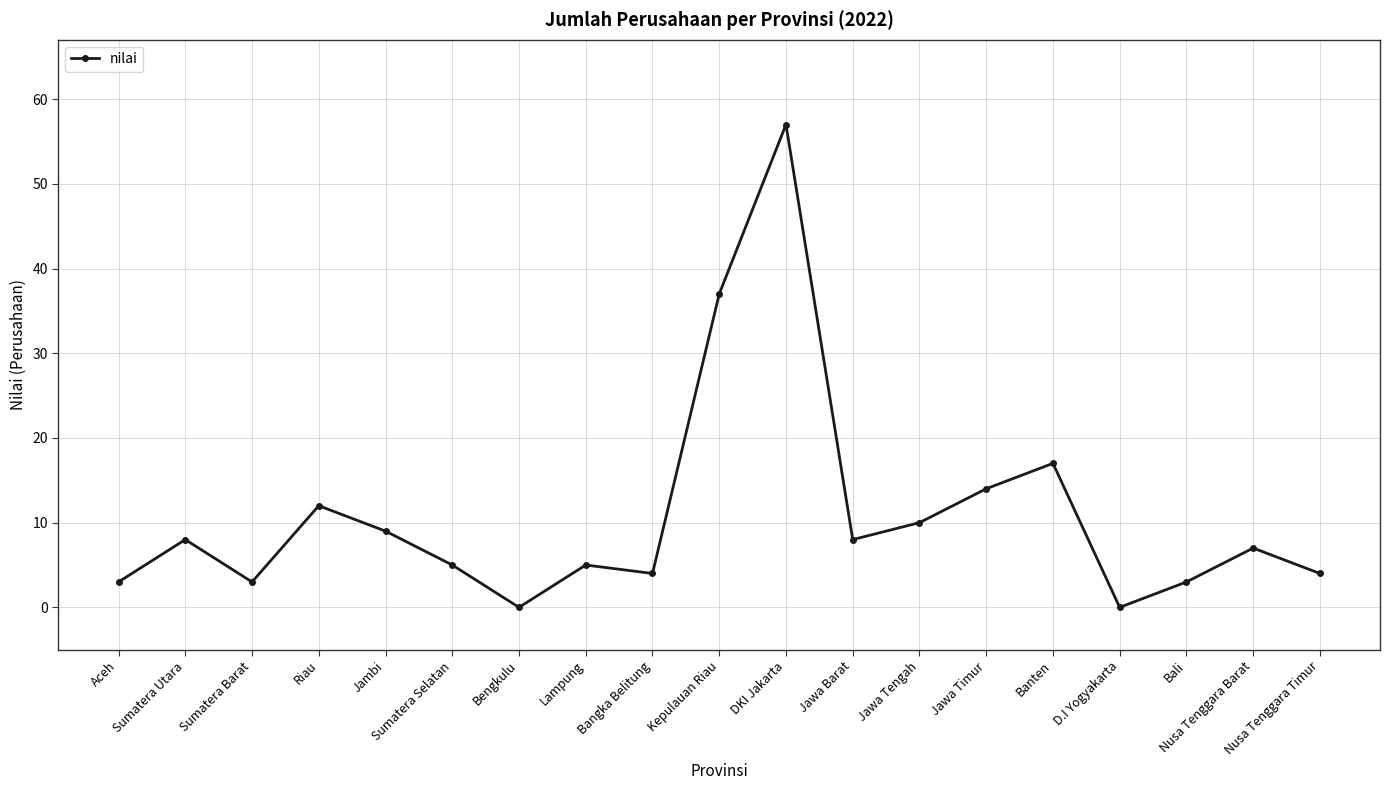

At which category does the chart reach its peak across all series?

DKI Jakarta